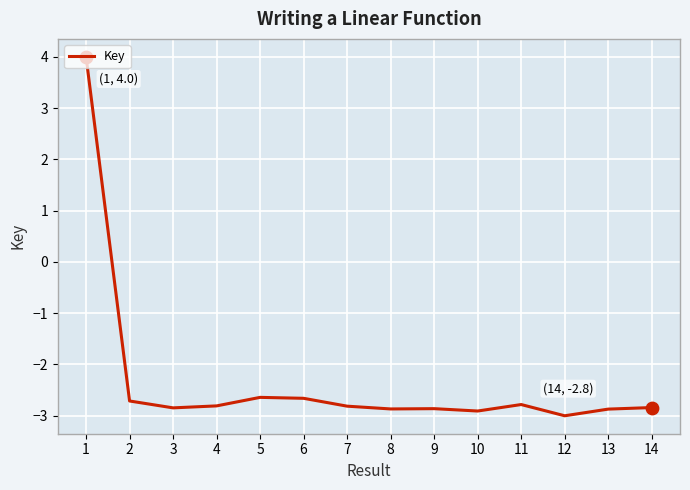

Which has a higher value, 14 or 5?

5